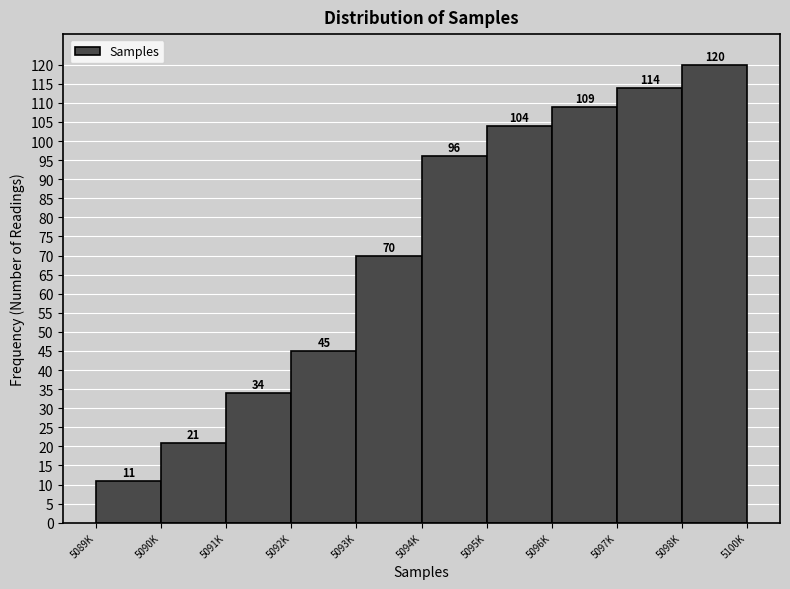

Reading left to right, list all the values displayed in this chart.

11	21	34	45	70	96	104	109	114	120